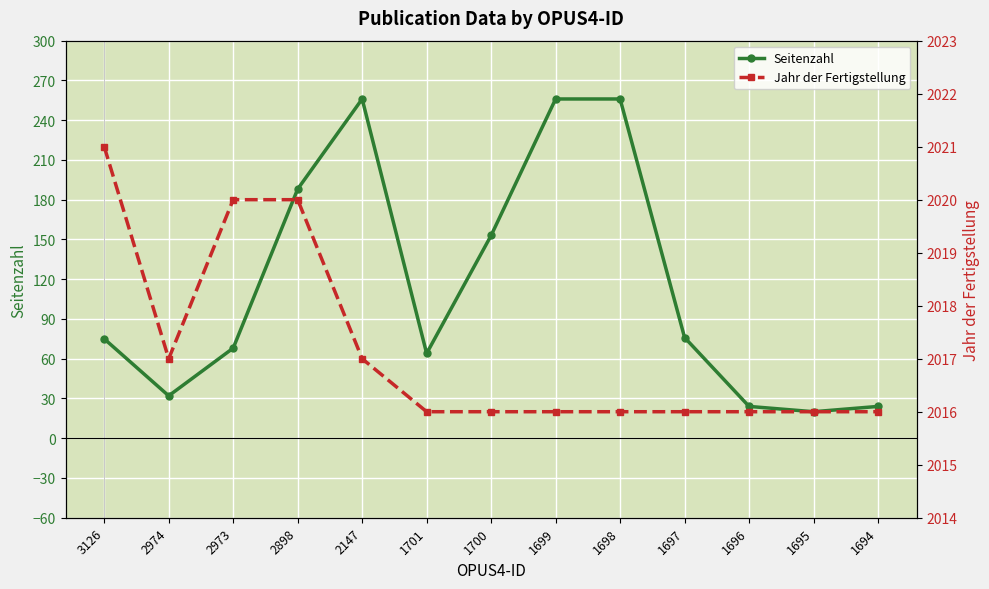

Between 1697 and 2974, which is larger?

1697